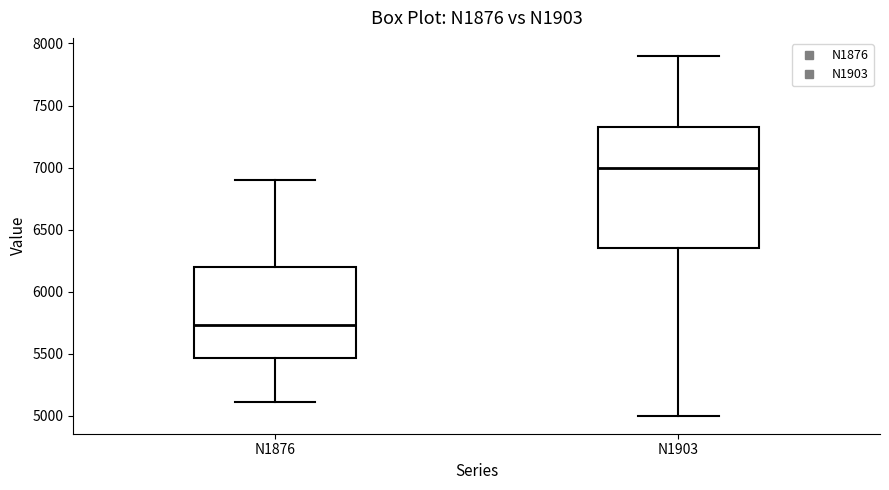

Where is the lower edge of the box for N1876 on the y-axis? The values are not printed on the chart, so give them approximately, as read against the axis.

5450